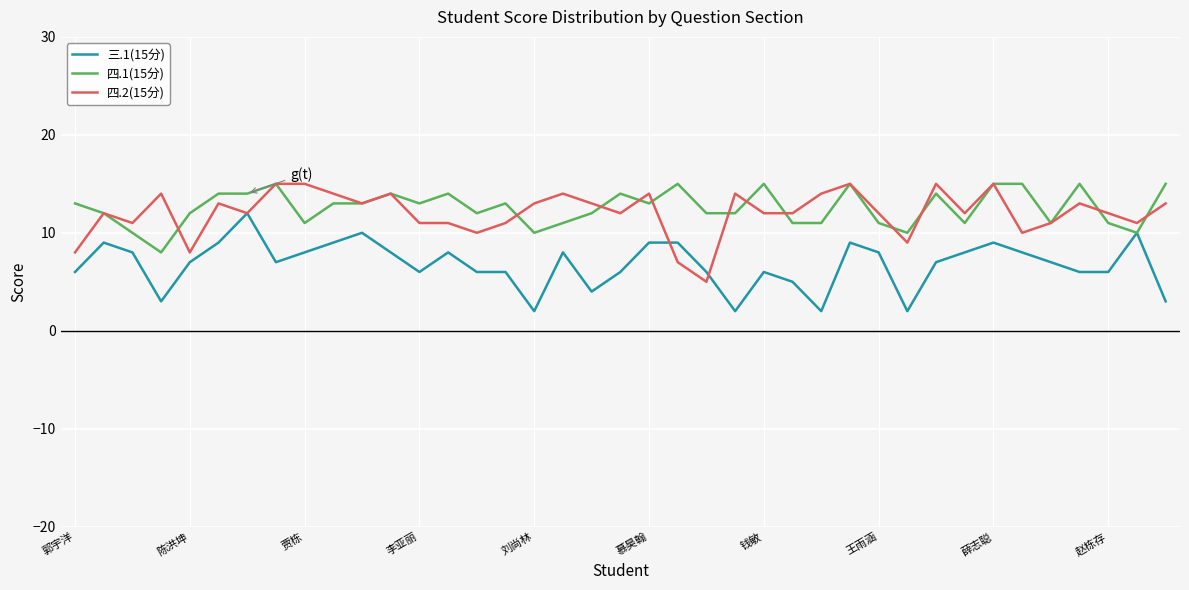

What is the maximum value shown in the chart?

15